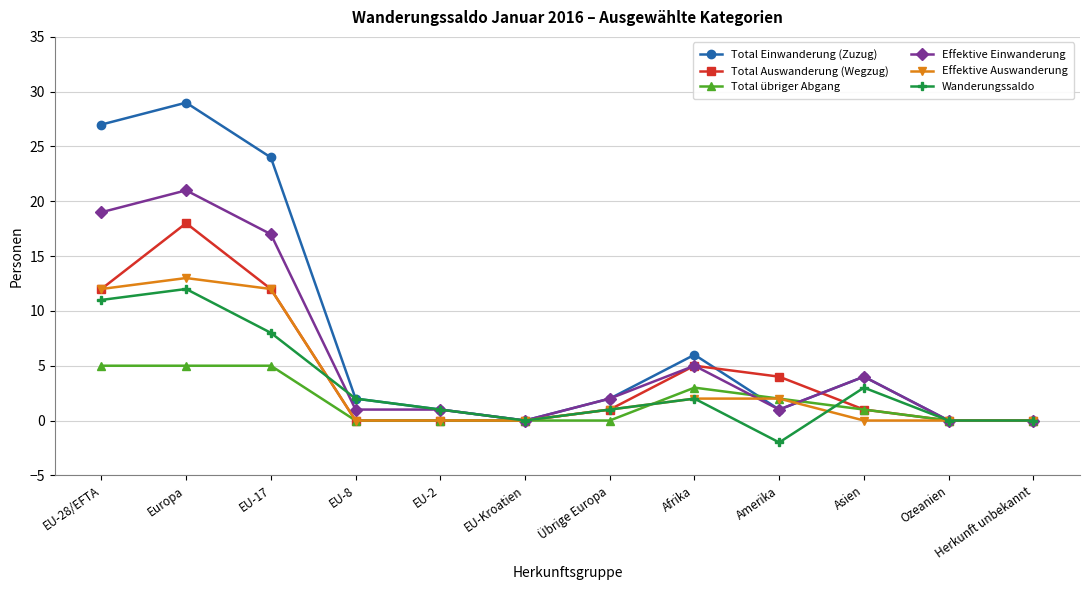

At which label does Effektive Einwanderung first exceed 2?

EU-28/EFTA